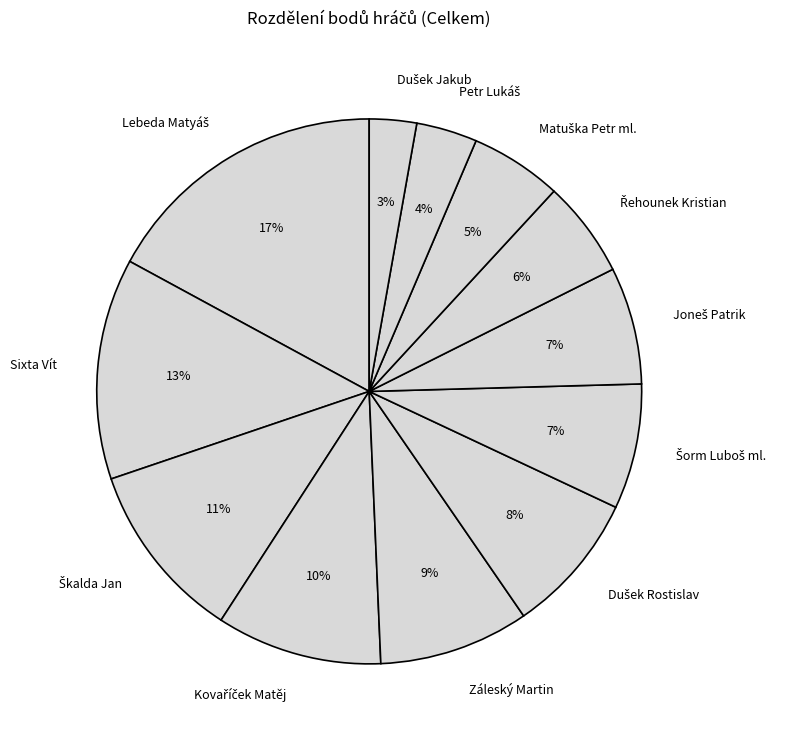

Is there any slice that represents more than half of the pie?

No